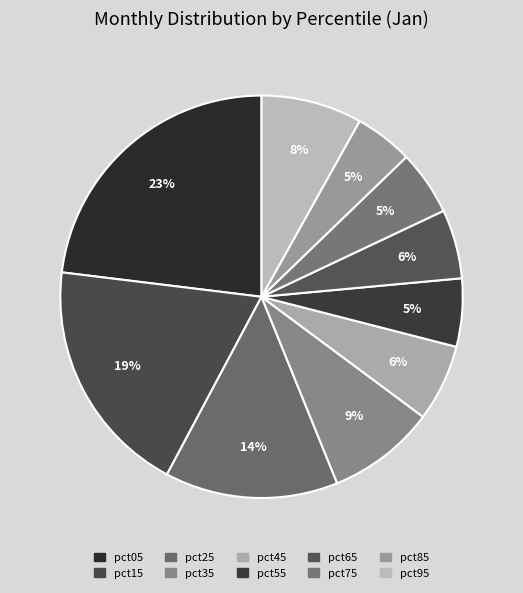

Combined, what portion of the pie is pct95 and pct25?

22.0%